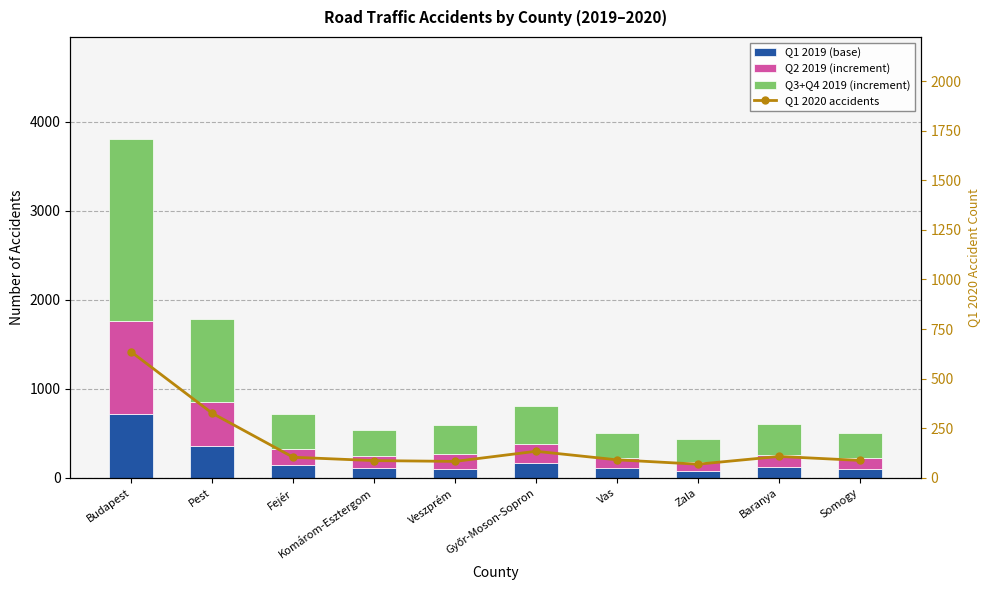

Is the value of Q1 2020 accidents at Veszprém greater than the value of Q2 2019 (increment) at Komárom-Esztergom?

No